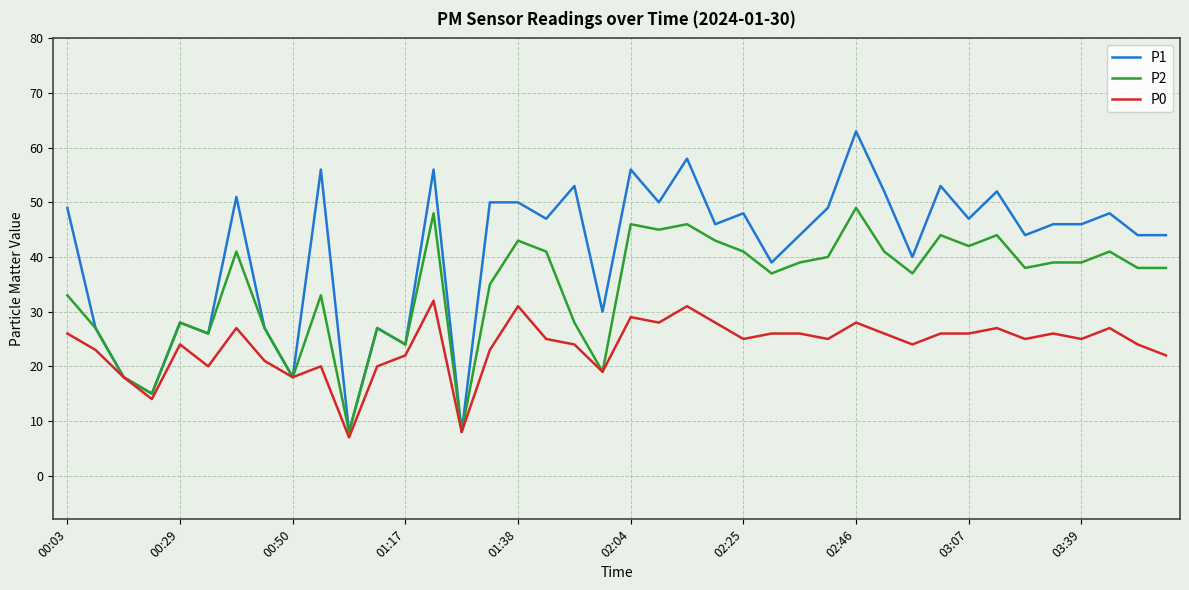

True or false: P2 has more than 1 interior local peaks.

True